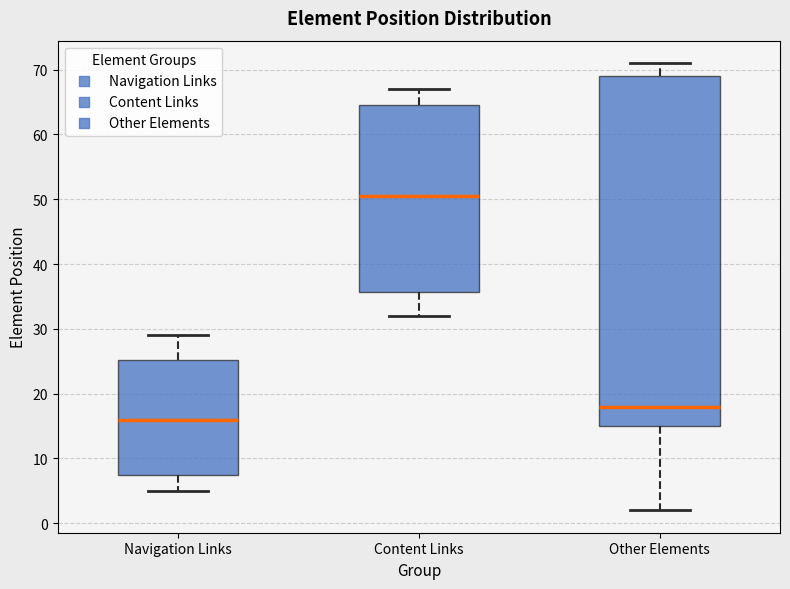

Reading left to right, transcribe this box plot: for each box, give where its median line is, the range the box spans, and where its two whiskers end, as read against the y-axis. The values are not printed on the chart, so give them approximately, as read against the axis.

Navigation Links: median 16, box 8 to 25, whiskers 5 to 29
Content Links: median 51, box 36 to 65, whiskers 32 to 67
Other Elements: median 18, box 15 to 69, whiskers 2 to 71